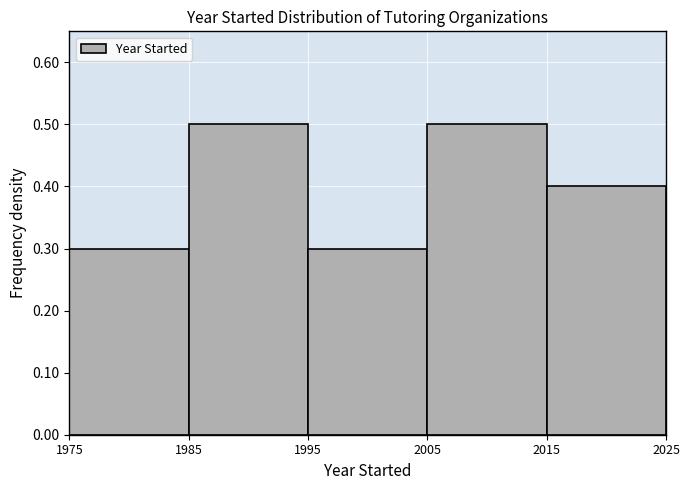

How tall is the bar that spans 1985 to 1995 on the x-axis? The values are not printed on the chart, so give them approximately, as read against the axis.

0.5